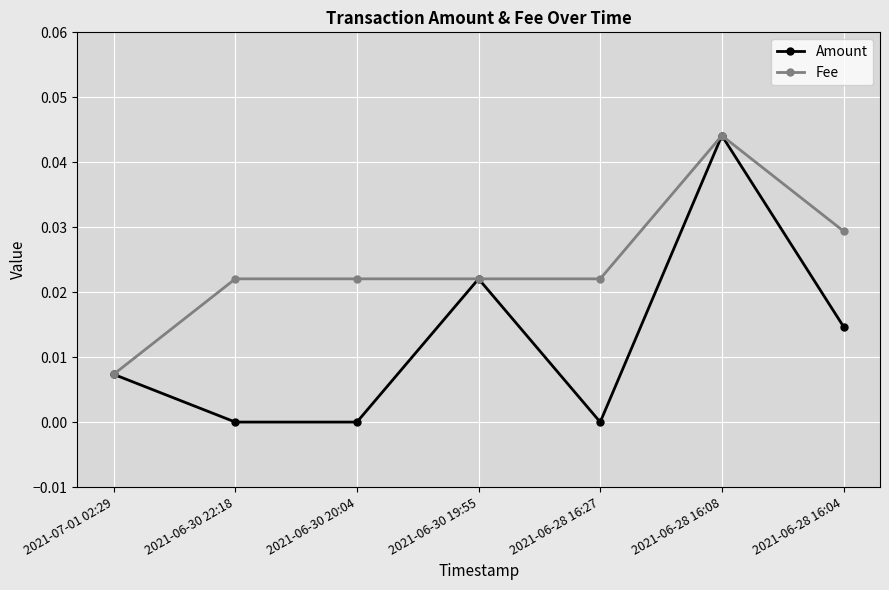

In Amount, how many points are higher than both neighbors (excluding endpoints)?

2